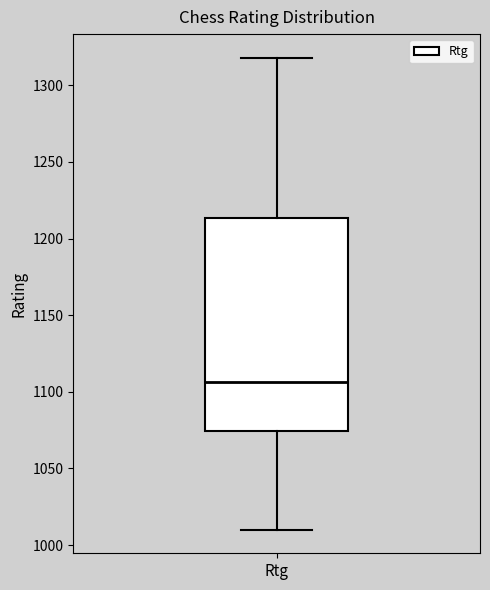

Where does the median line of the box for Rtg sit on the y-axis? The values are not printed on the chart, so give them approximately, as read against the axis.

1105